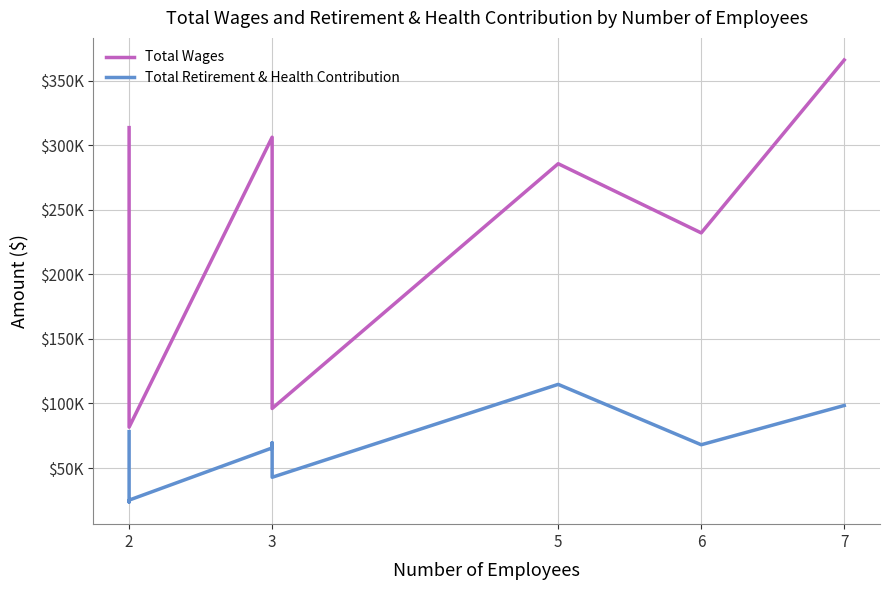

At 5, list the series in order from largest to smallest.

Total Wages, Total Retirement & Health Contribution